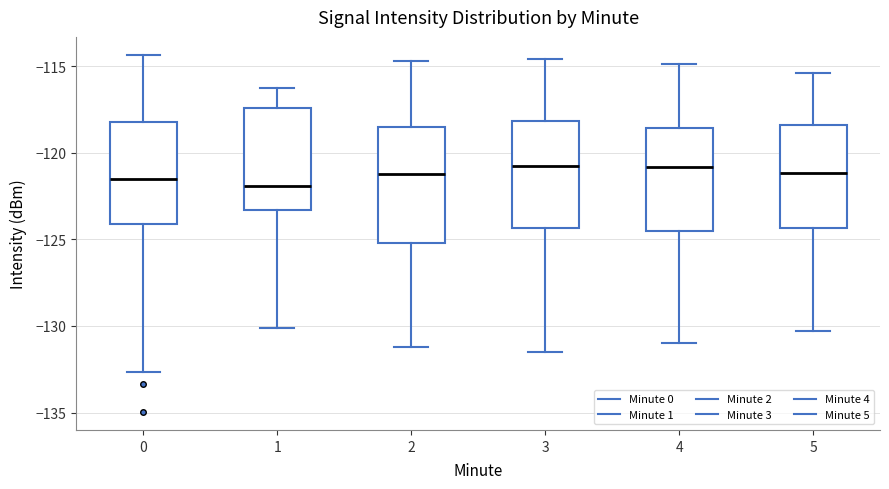

Reading left to right, transcribe this box plot: for each box, give where its median line is, the range the box spans, and where its two whiskers end, as read against the y-axis. The values are not printed on the chart, so give them approximately, as read against the axis.

0: median -121.5, box -124.0 to -118.0, whiskers -132.5 to -114.5
1: median -122.0, box -123.5 to -117.5, whiskers -130.0 to -116.5
2: median -121.0, box -125.0 to -118.5, whiskers -131.0 to -114.5
3: median -120.5, box -124.5 to -118.0, whiskers -131.5 to -114.5
4: median -121.0, box -124.5 to -118.5, whiskers -131.0 to -115.0
5: median -121.0, box -124.5 to -118.5, whiskers -130.5 to -115.5